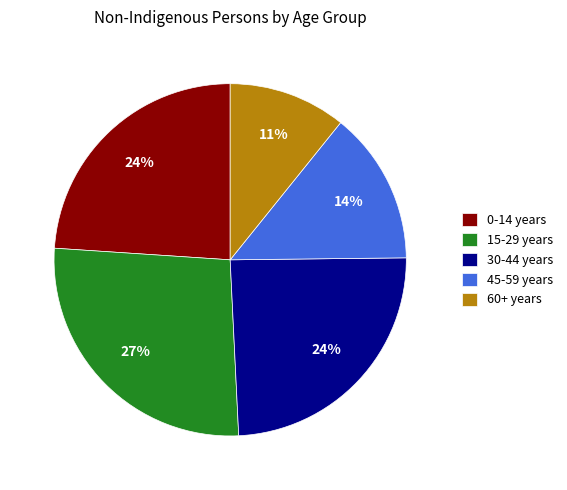

Which has a higher value, 15-29 years or 30-44 years?

15-29 years